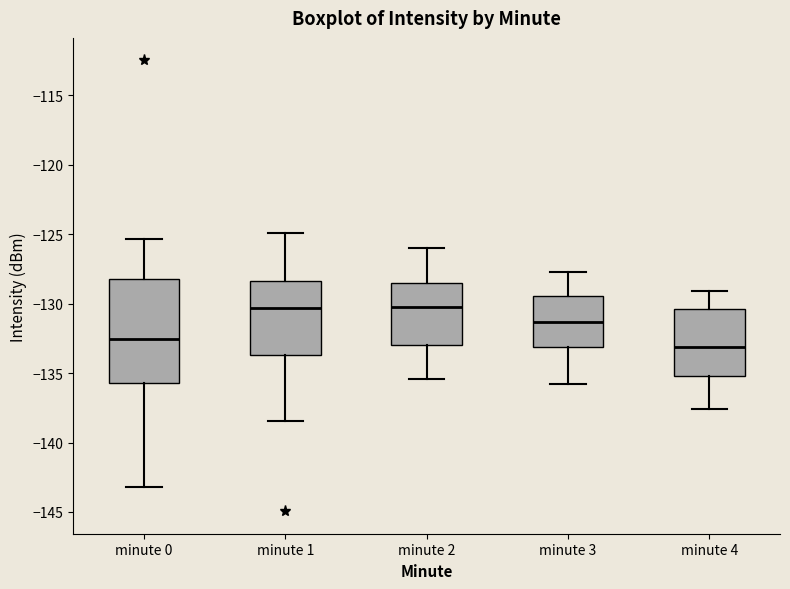

Reading left to right, transcribe this box plot: for each box, give where its median line is, the range the box spans, and where its two whiskers end, as read against the y-axis. The values are not printed on the chart, so give them approximately, as read against the axis.

minute 0: median -132.5, box -135.5 to -128.0, whiskers -143.0 to -125.5
minute 1: median -130.5, box -133.5 to -128.5, whiskers -138.5 to -125.0
minute 2: median -130.0, box -133.0 to -128.5, whiskers -135.5 to -126.0
minute 3: median -131.5, box -133.0 to -129.5, whiskers -136.0 to -127.5
minute 4: median -133.0, box -135.0 to -130.5, whiskers -137.5 to -129.0